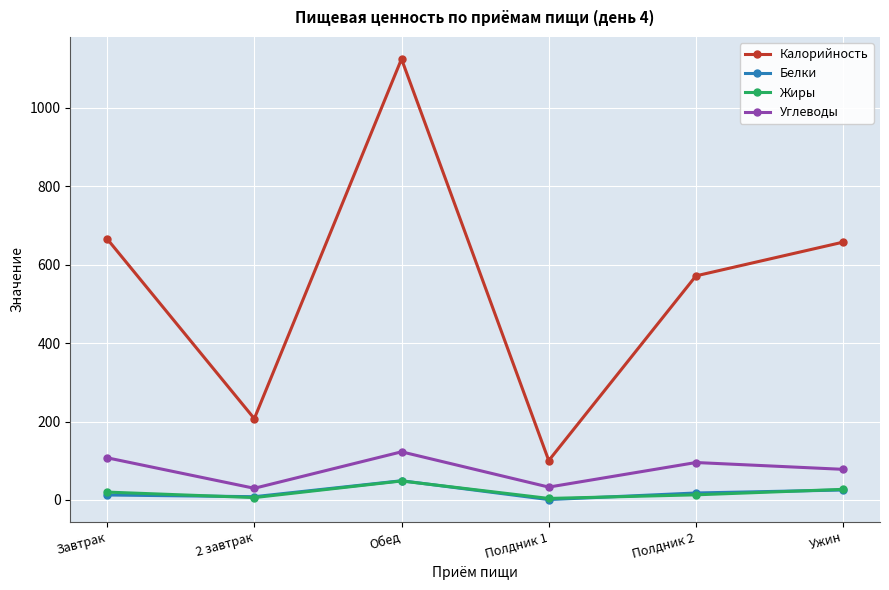

What is the difference between the maximum and minimum values in the Жиры series?

44.6